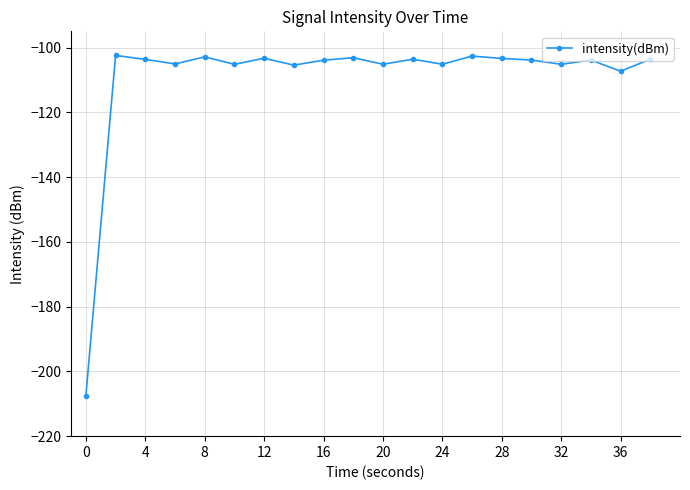

How many distinct data groups are displayed?

1